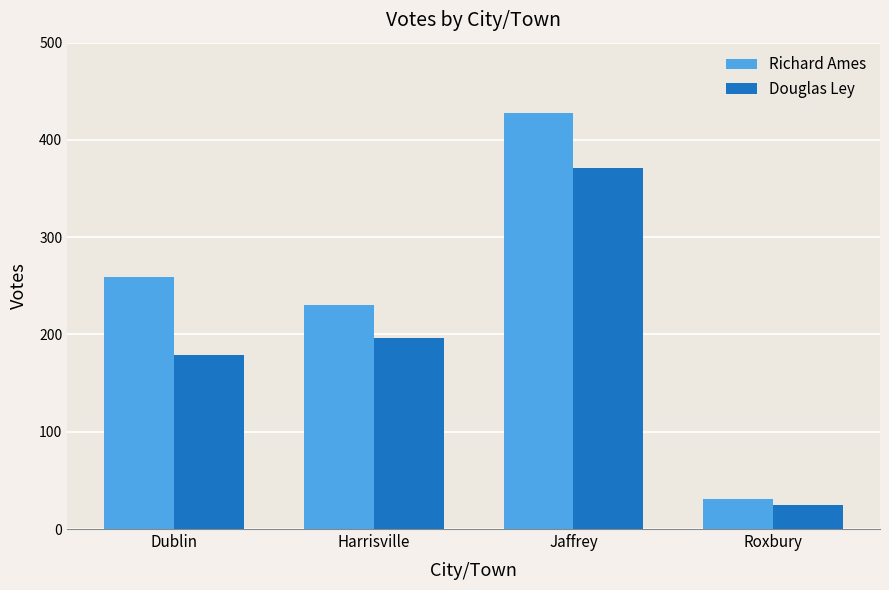

How many bars are there in each group?

2